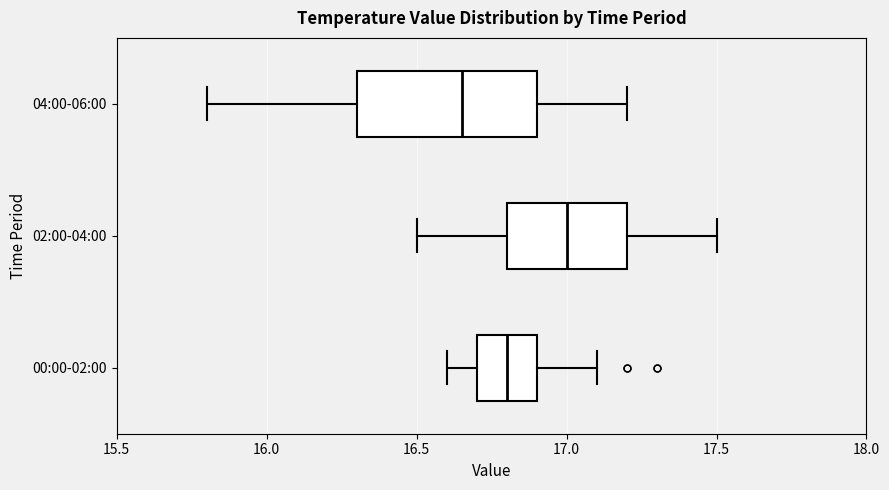

Which box is the widest, from its left edge to its right edge?

04:00-06:00